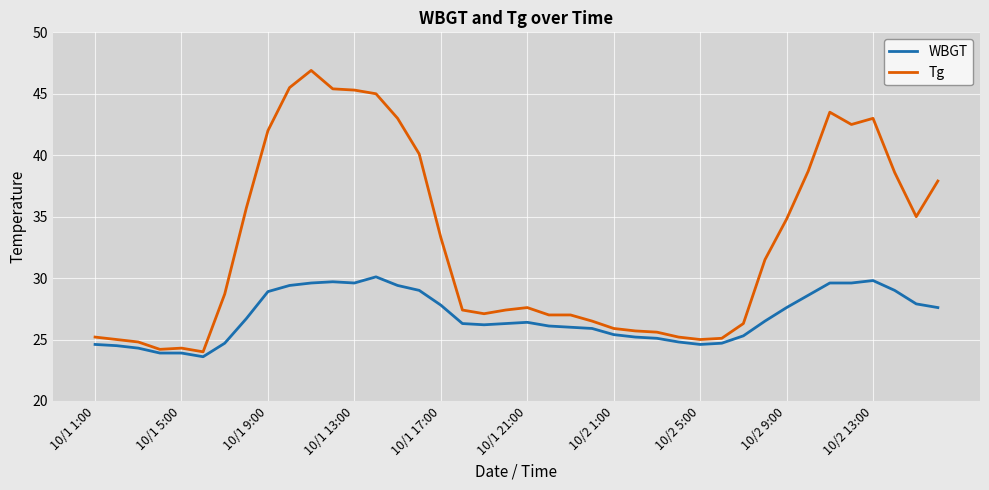

What is the difference between the maximum and minimum values in the Tg series?

22.9